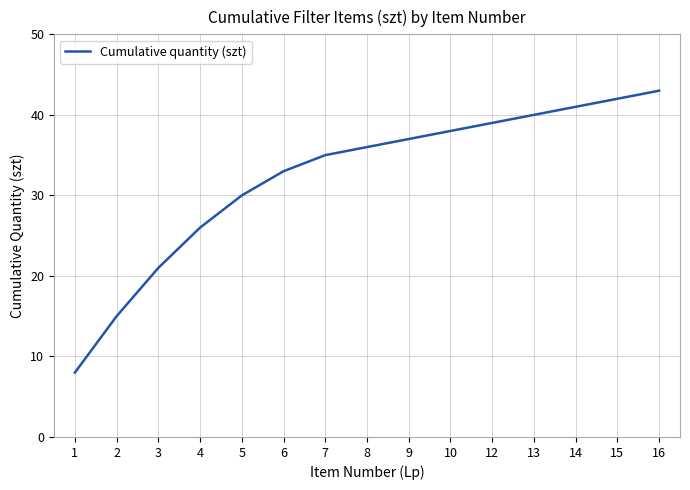

Is it true that the value at 8 is 56?

False